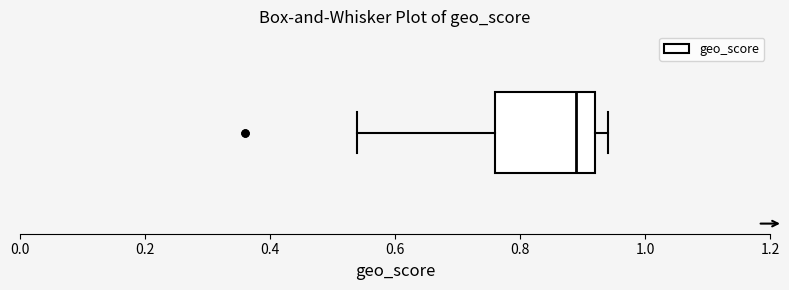

Read this box plot against the x-axis: the position of the median line, the range covered by the box, and the ends of both whiskers. The values are not printed on the chart, so give them approximately, as read against the axis.

median 0.90, box 0.76 to 0.92, whiskers 0.54 to 0.94